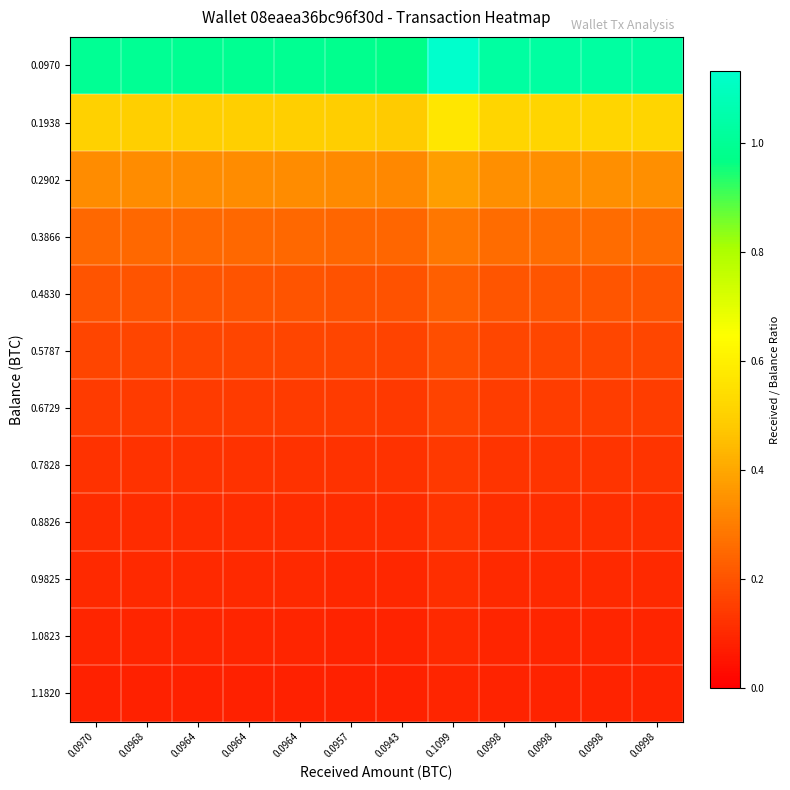

At which category is the sum across all series the highest?

0.1099